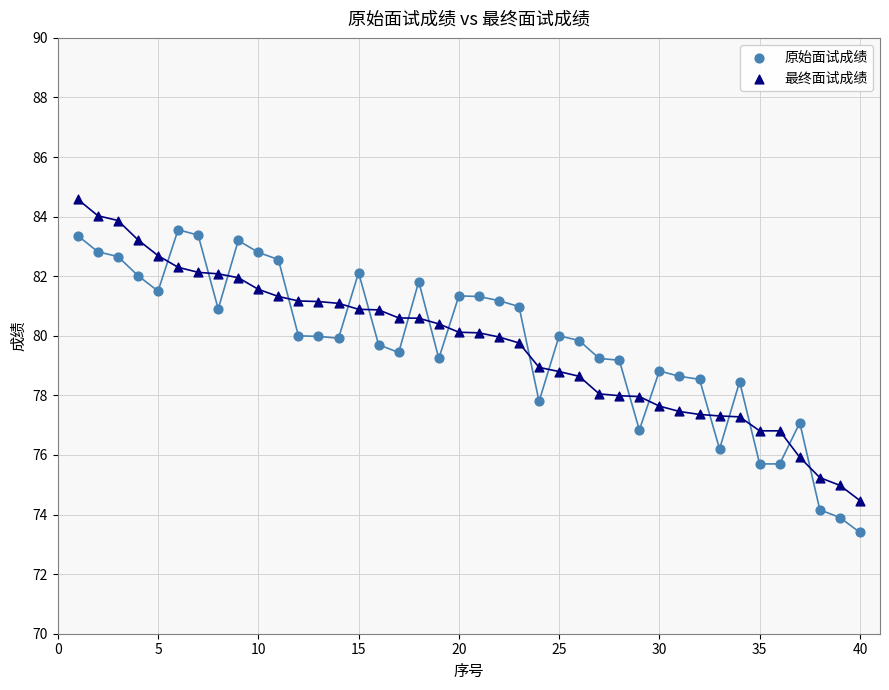

Across all data points, what is the range of X values (max minus min)?

39.0